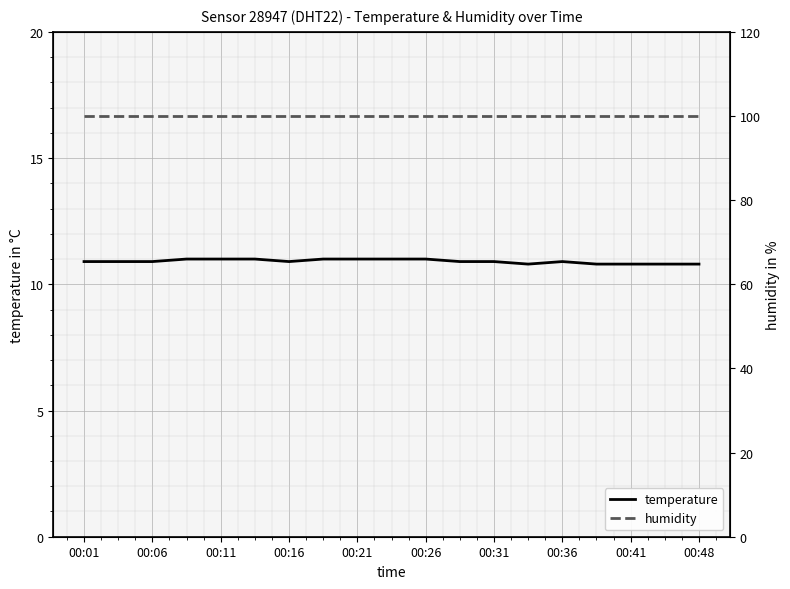

Rank the series by their maximum value, from lowest to highest.

temperature, humidity